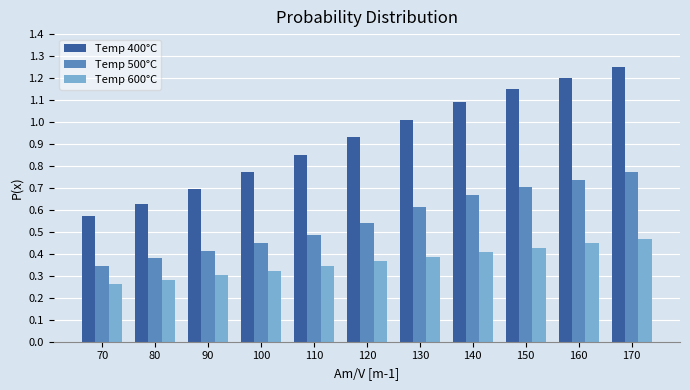

How many distinct data groups are displayed?

3